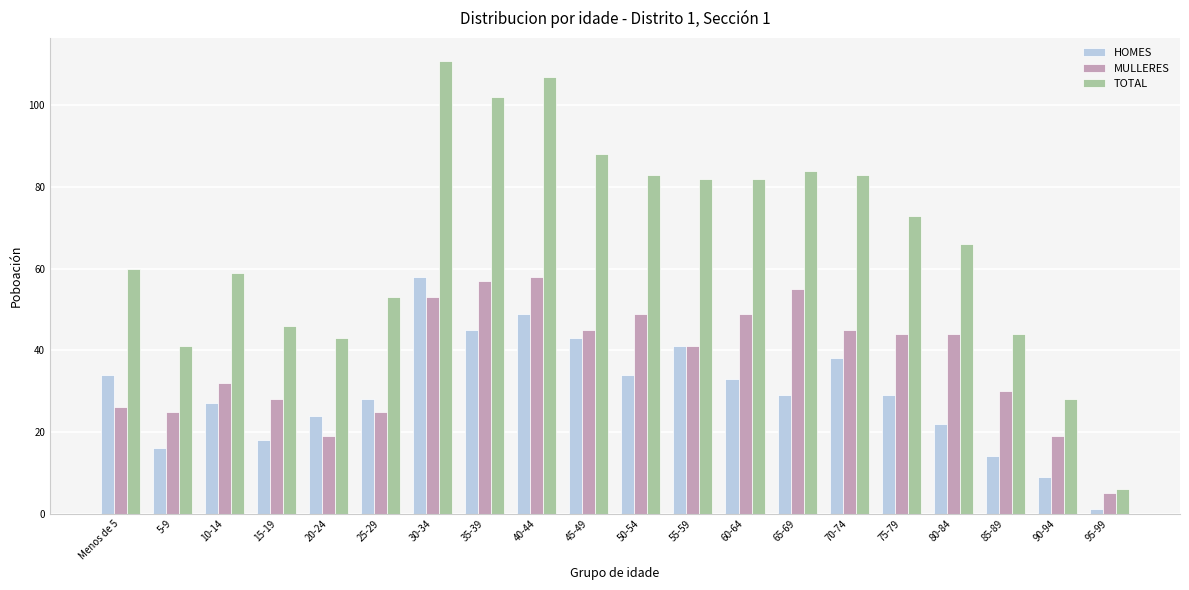

What is the difference between the second highest and second lowest values in the MULLERES series?

38